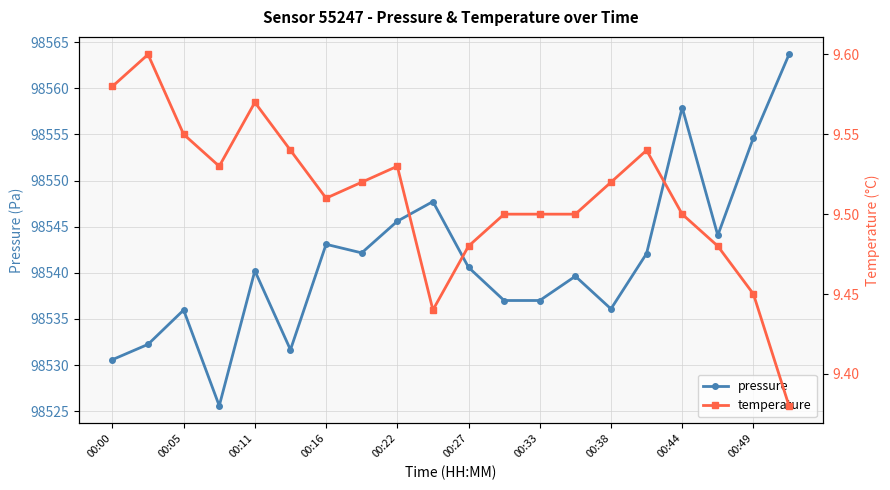

True or false: pressure has a value of 98543.1 at 00:16.

True